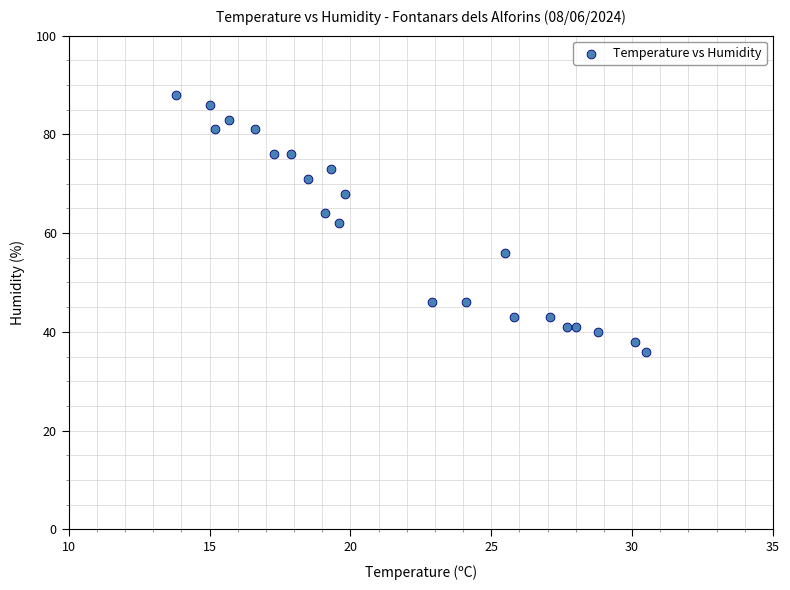

What is the range of Y values (max minus min)?

52